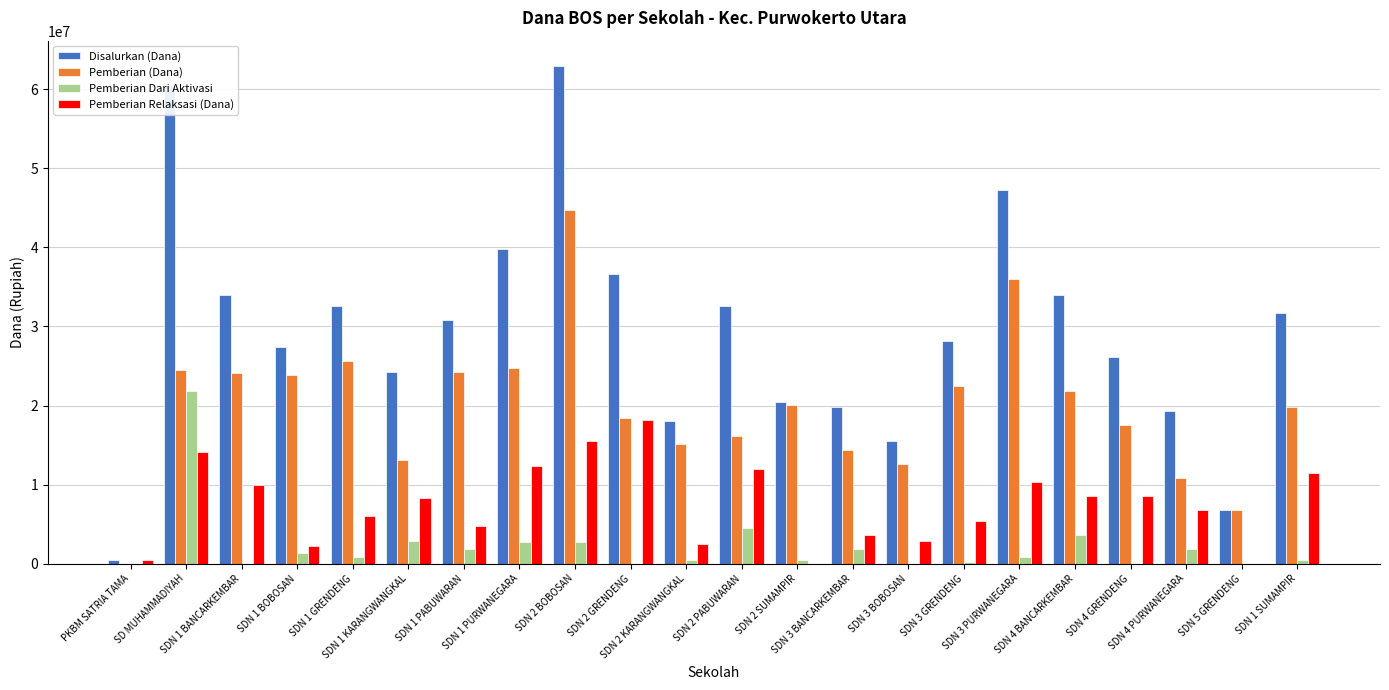

What is the maximum value for Pemberian Dari Aktivasi?

21825000